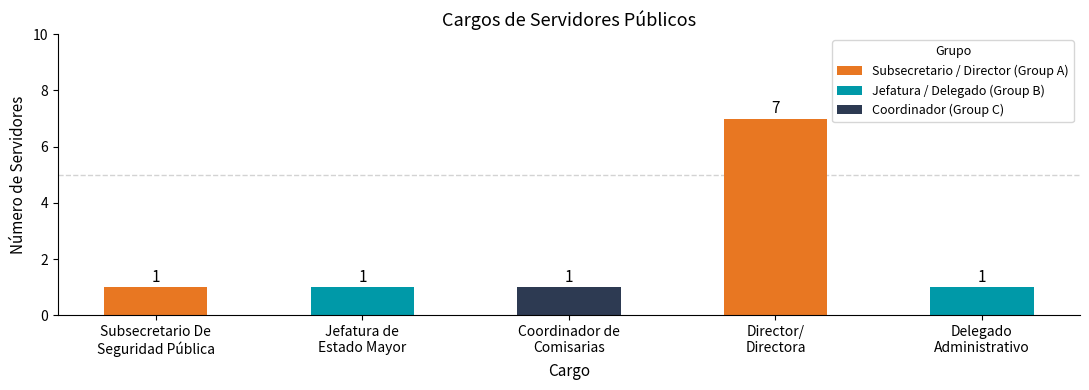

What is the difference between the maximum and minimum values?

6